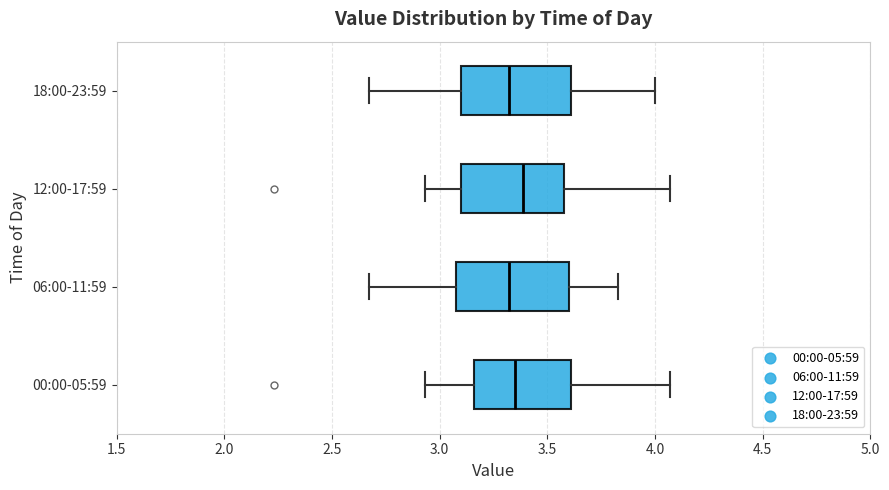

Reading bottom to top, read every box against the x-axis: the position of its median line, the range the box covers, and the ends of its whiskers. The values are not printed on the chart, so give them approximately, as read against the axis.

00:00-05:59: median 3.35, box 3.15 to 3.60, whiskers 2.95 to 4.05
06:00-11:59: median 3.30, box 3.10 to 3.60, whiskers 2.65 to 3.85
12:00-17:59: median 3.40, box 3.10 to 3.60, whiskers 2.95 to 4.05
18:00-23:59: median 3.30, box 3.10 to 3.60, whiskers 2.65 to 4.00